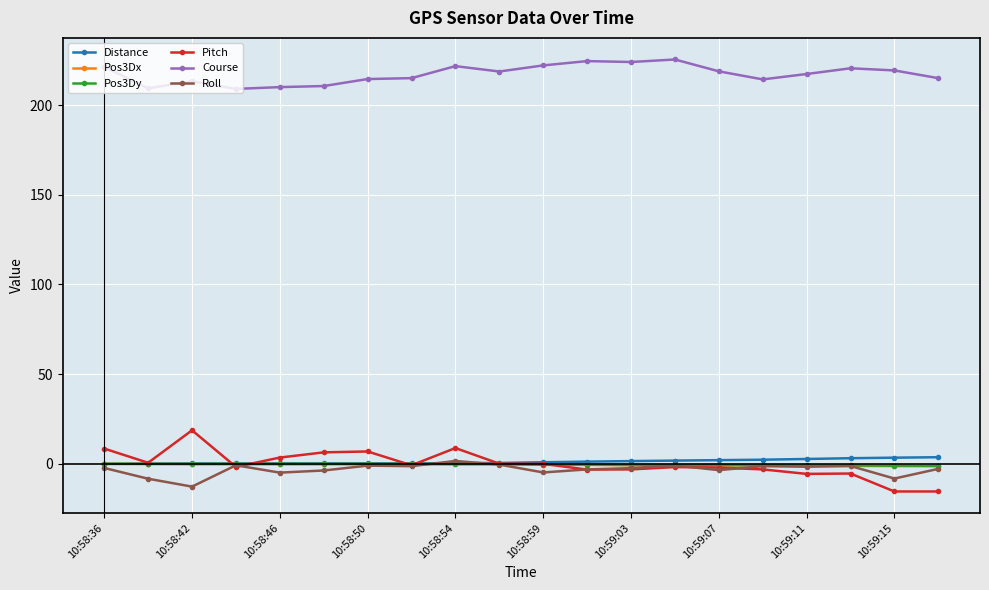

Which series has the largest range (max minus min)?

Pitch